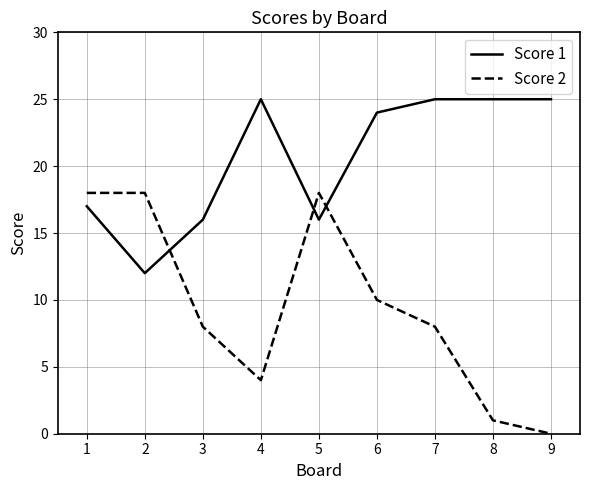

At 1, list the series in order from smallest to largest.

Score 1, Score 2